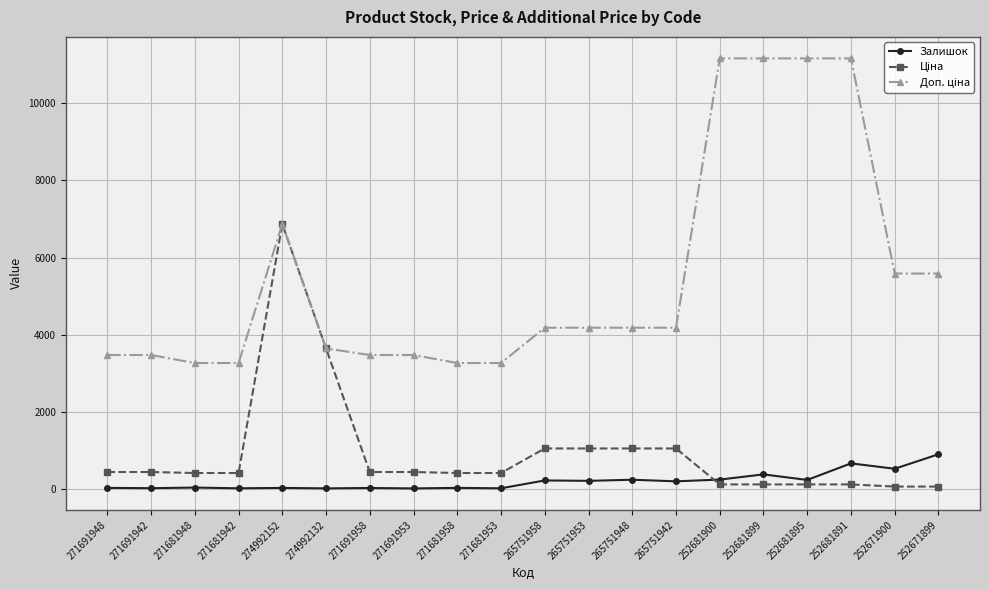

What is the greatest value displayed?

11169.0